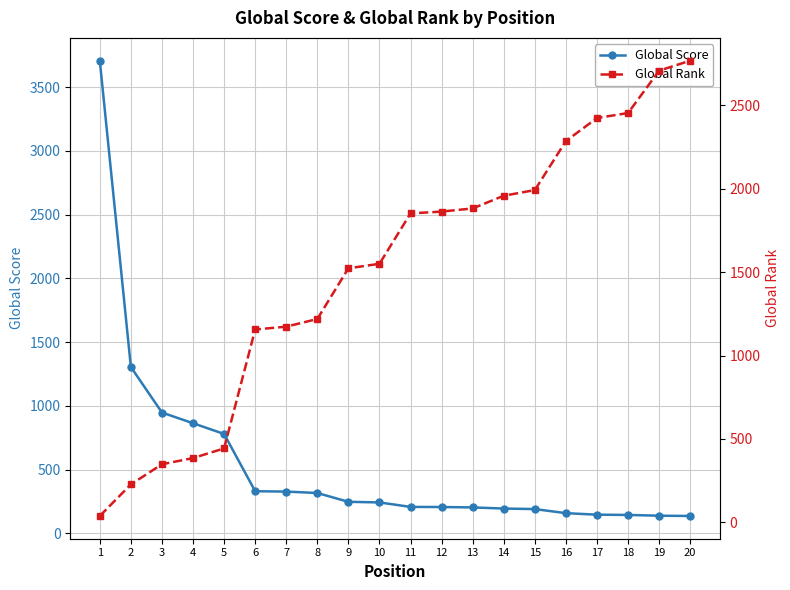

Read the Global Rank value at 6.

1156